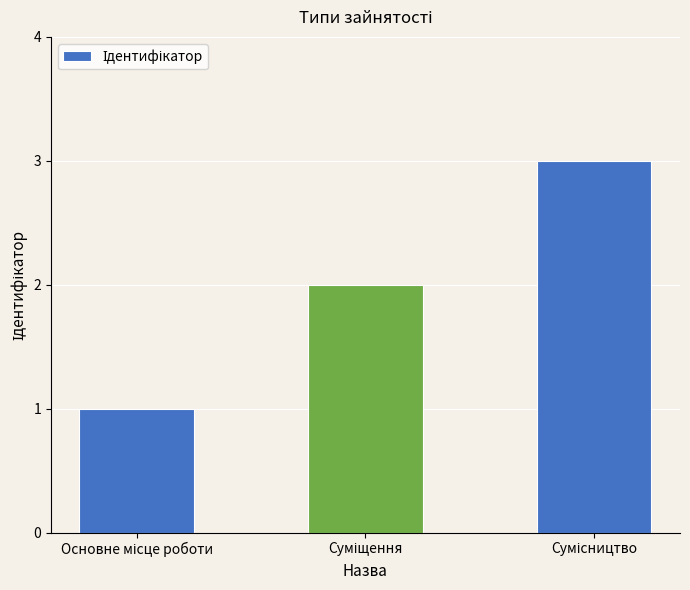

What is the greatest value displayed?

3